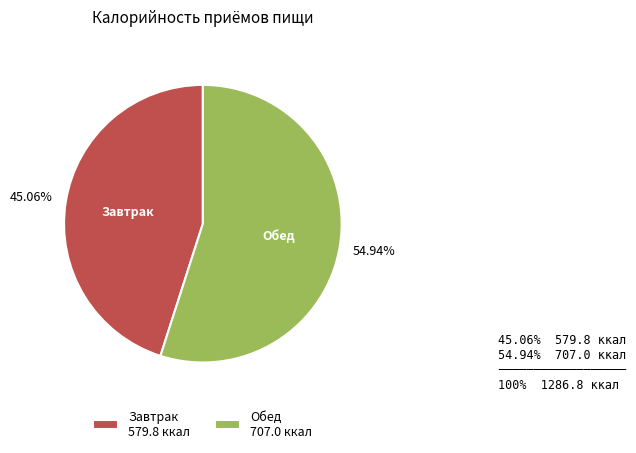

How many segments does this pie chart have?

2